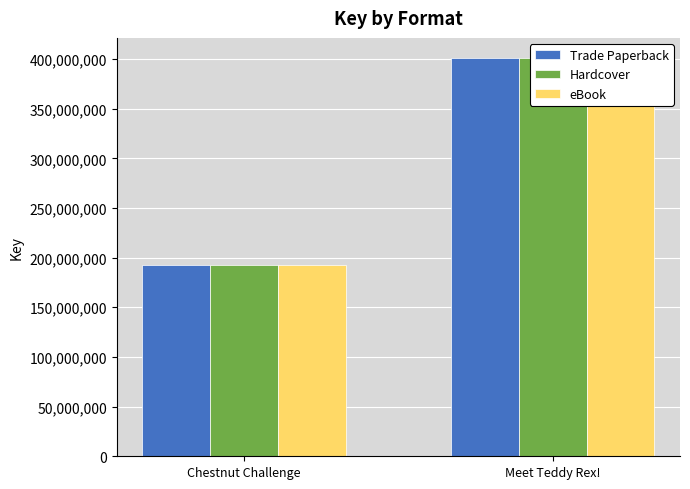

How many distinct data groups are displayed?

3